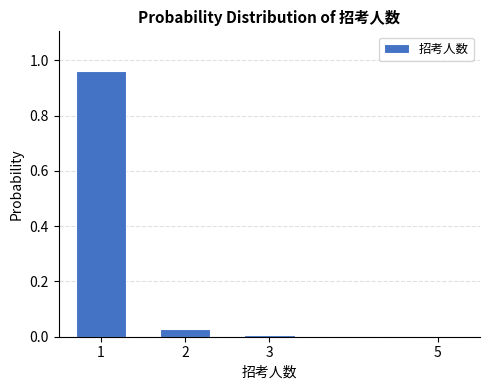

True or false: the data shows 0.6 at 1.

False